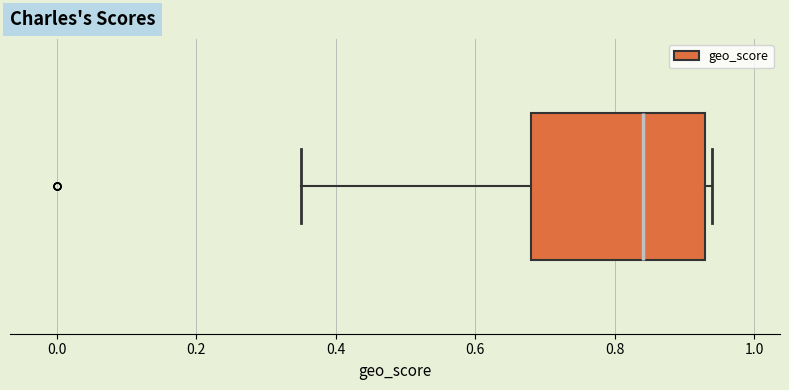

Where does the median line of the box sit on the x-axis? The values are not printed on the chart, so give them approximately, as read against the axis.

0.84